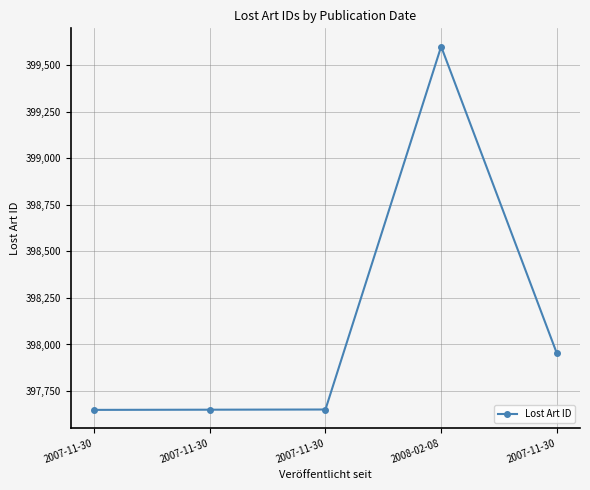

List the labels in order of value, largest first.

2008-02-08, 2007-11-30, 2007-11-30, 2007-11-30, 2007-11-30